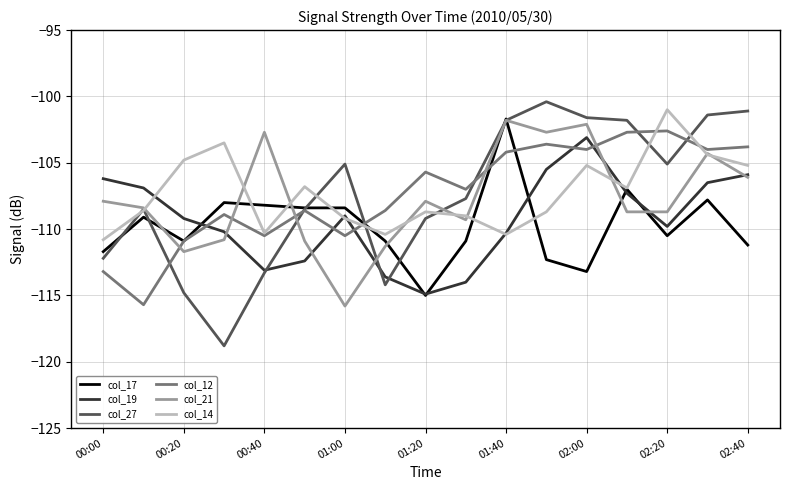

Which series has the largest range (max minus min)?

col_27